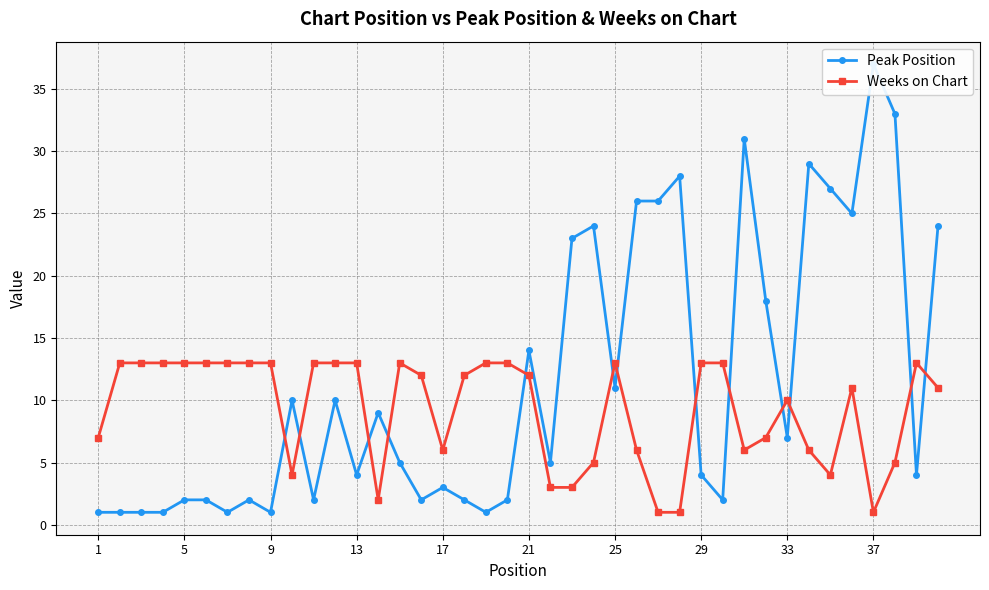

How many interior local peaks does the Peak Position series have?

11